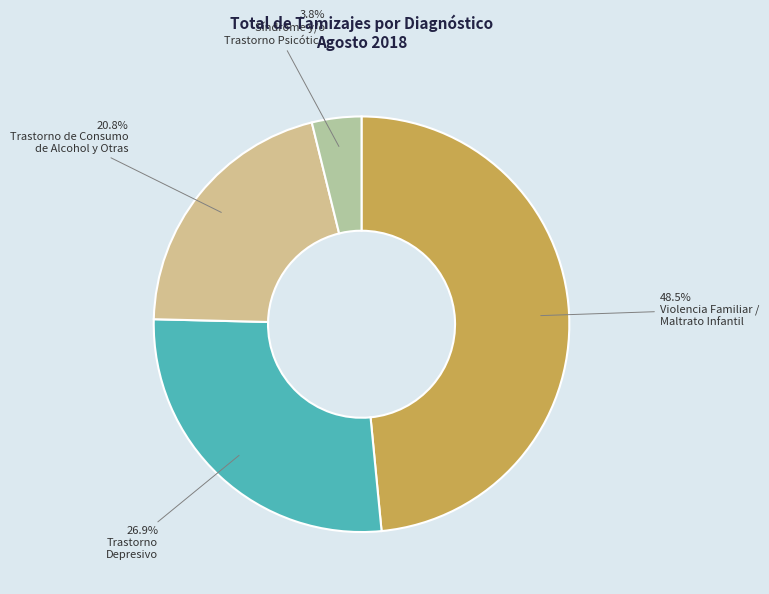

Does any single category account for the majority?

No